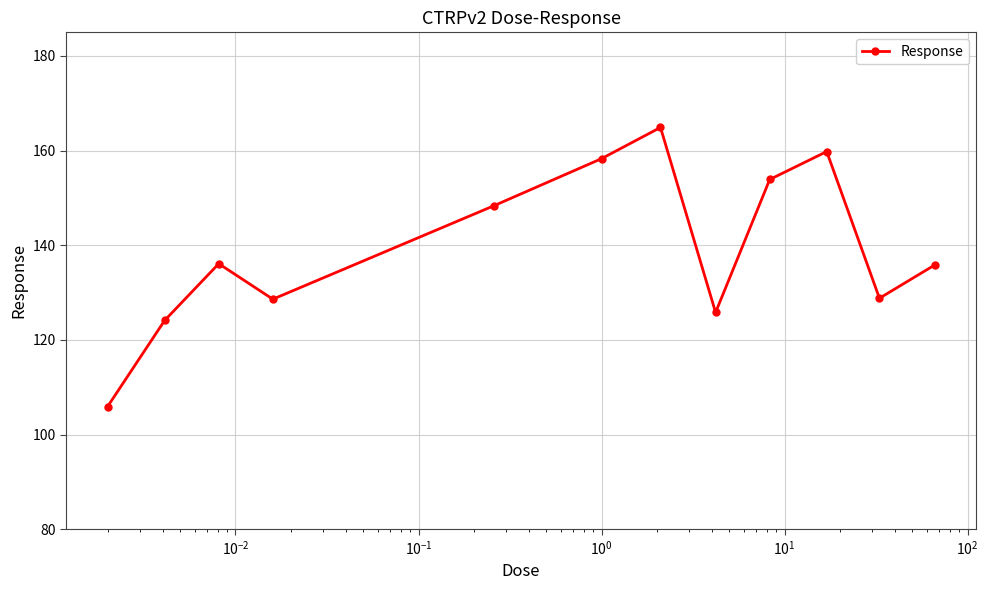

What is the smallest value displayed?

105.9